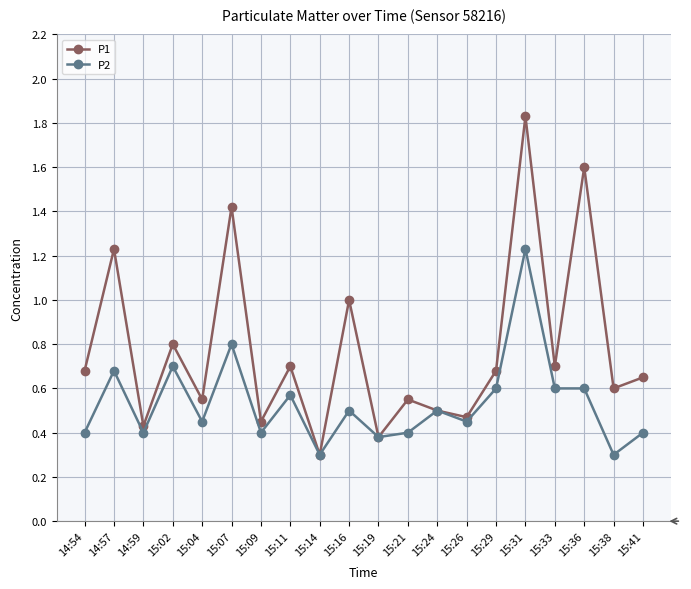

True or false: P2 has more than 1 points higher than both neighbors.

True